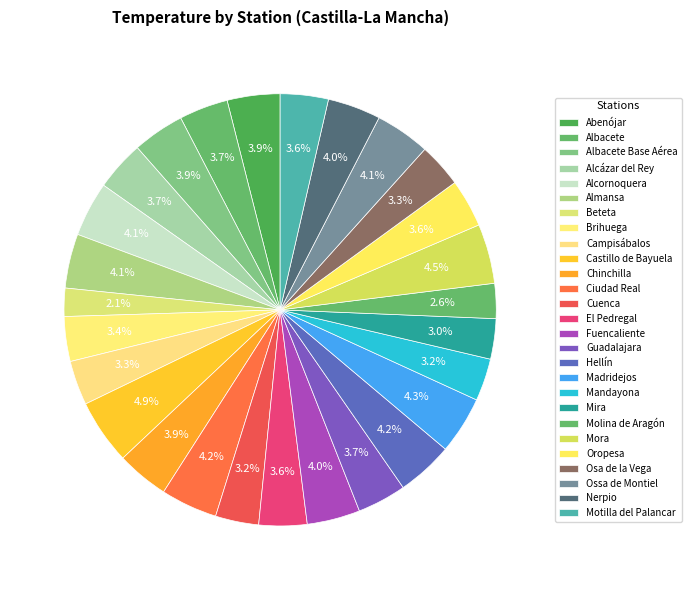

True or false: Madridejos accounts for 1% of the total.

False